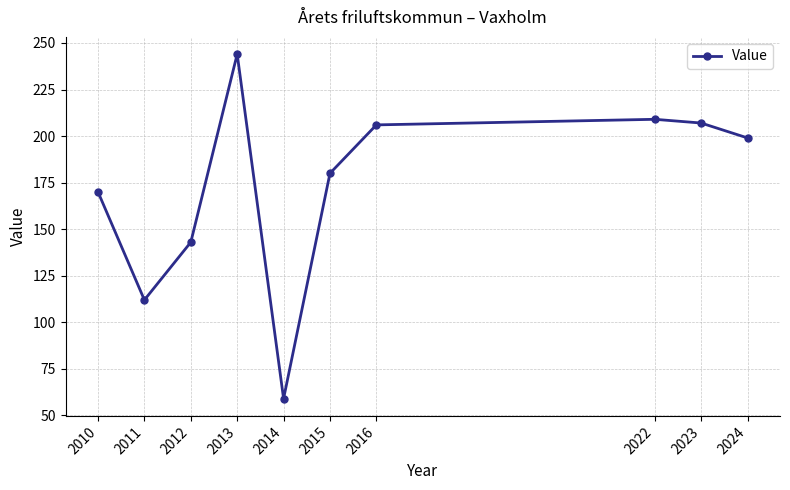

At which label is the value closest to 151?

2012